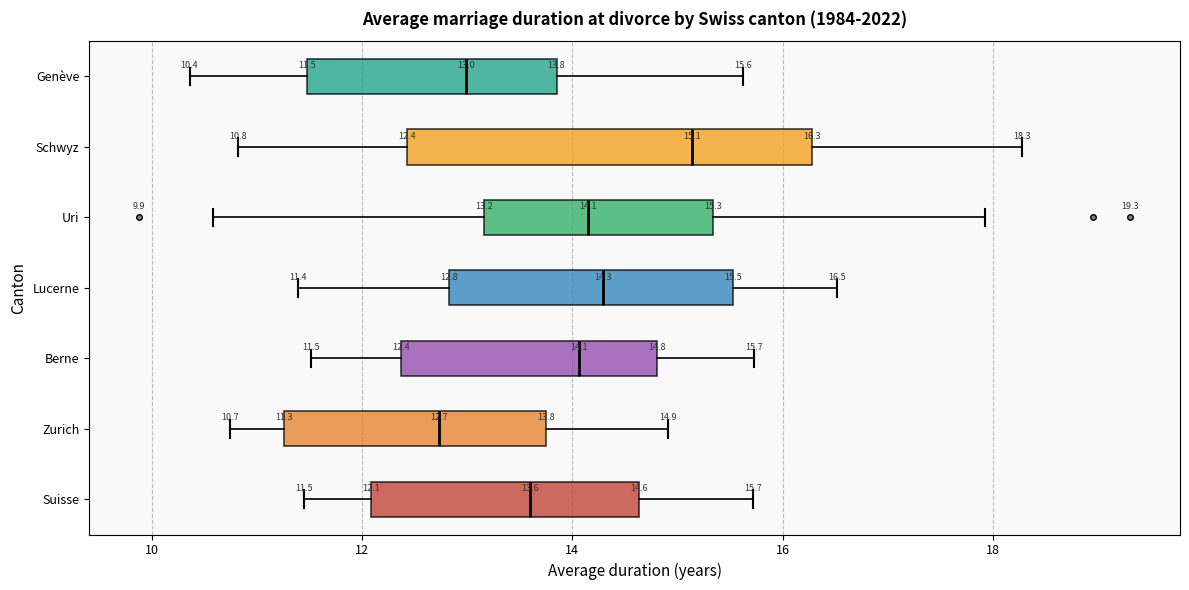

Which box's median line is the furthest to the right?

Schwyz